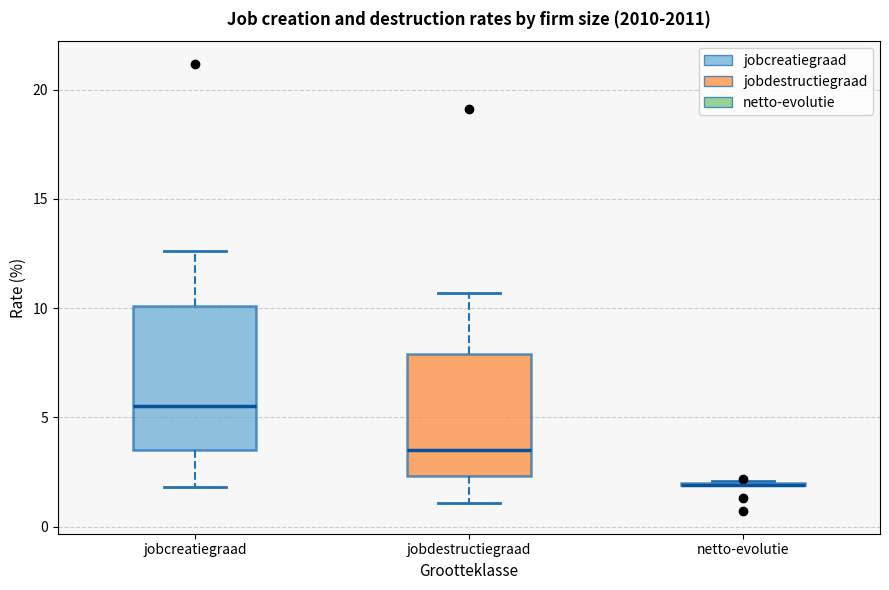

Reading left to right, transcribe this box plot: for each box, give where its median line is, the range the box spans, and where its two whiskers end, as read against the y-axis. The values are not printed on the chart, so give them approximately, as read against the axis.

jobcreatiegraad: median 5.5, box 3.5 to 10.0, whiskers 2.0 to 12.5
jobdestructiegraad: median 3.5, box 2.5 to 8.0, whiskers 1.0 to 10.5
netto-evolutie: box collapsed to a line at 2.0, whiskers 2.0 to 2.0